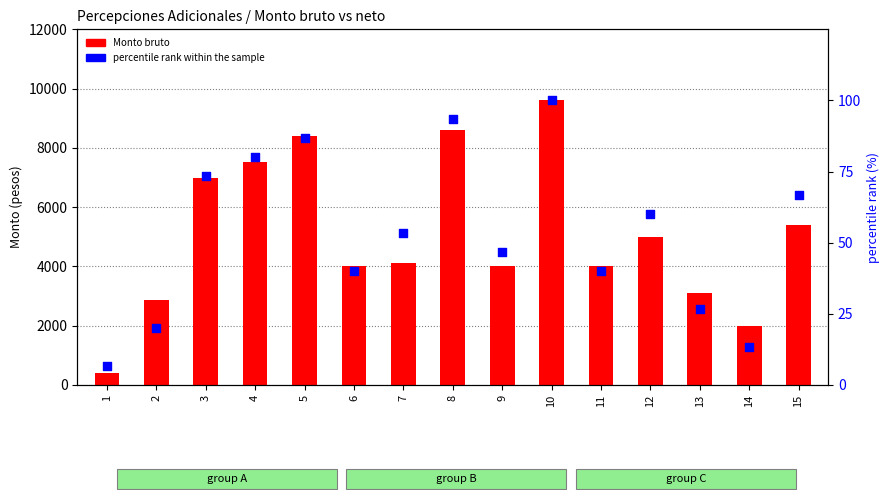

Is the value of Monto bruto at 5 greater than the value of percentile rank within the sample at 6?

Yes